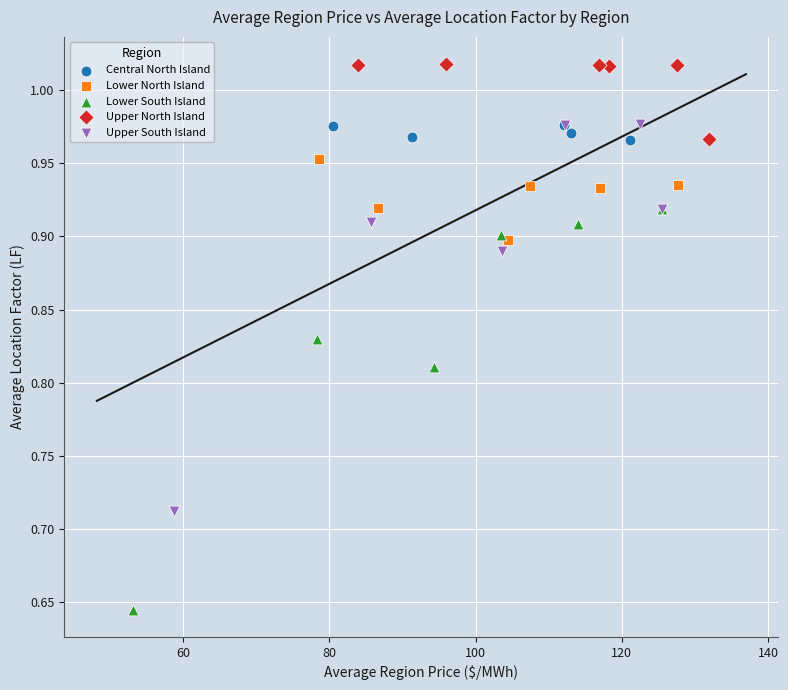

Which series contains the lowest Y value?

Lower South Island